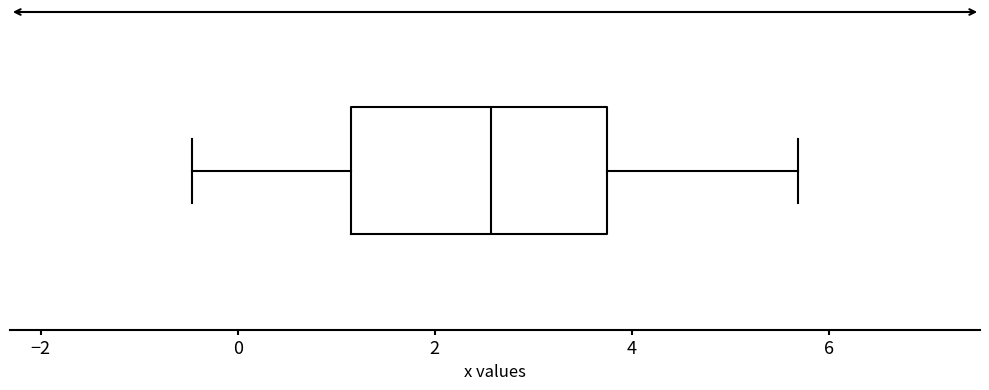

Where does the right whisker of the box end on the x-axis? The values are not printed on the chart, so give them approximately, as read against the axis.

5.6